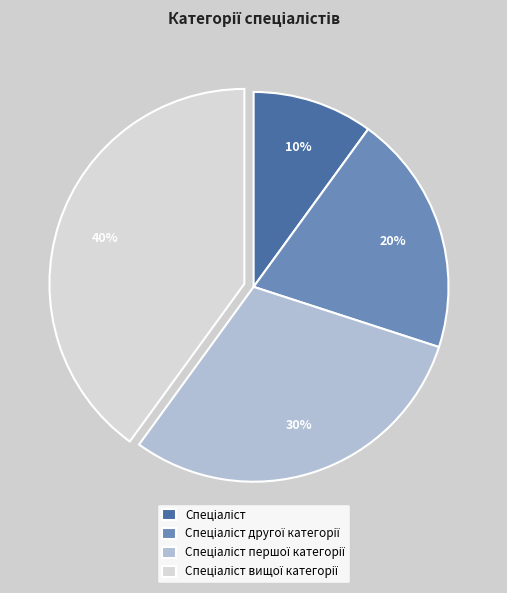

Count the number of slices in the pie.

4